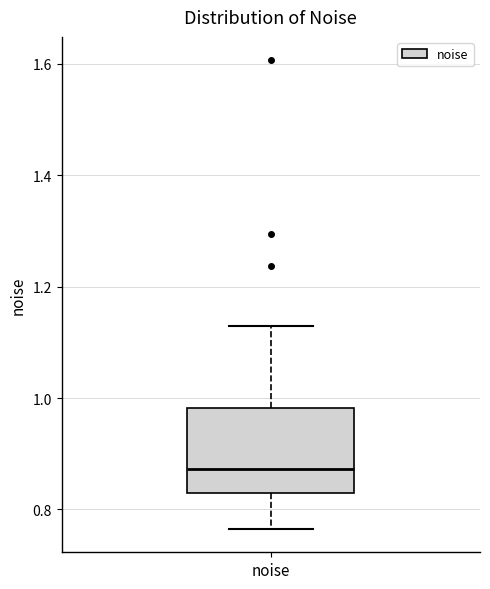

Transcribe this box plot: give where the median line is, the range the box spans, and where the two whiskers end, as read against the y-axis. The values are not printed on the chart, so give them approximately, as read against the axis.

median 0.88, box 0.82 to 0.98, whiskers 0.76 to 1.12